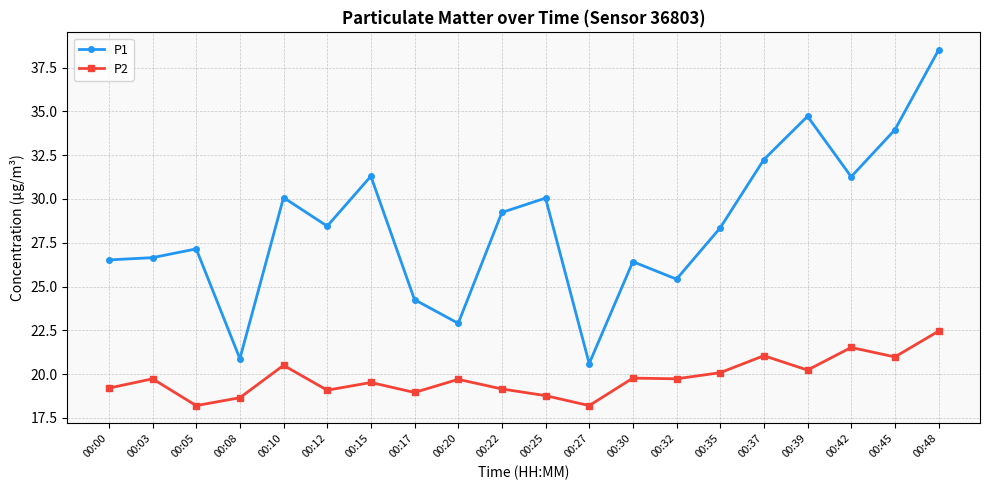

Which series has the largest total across all categories?

P1